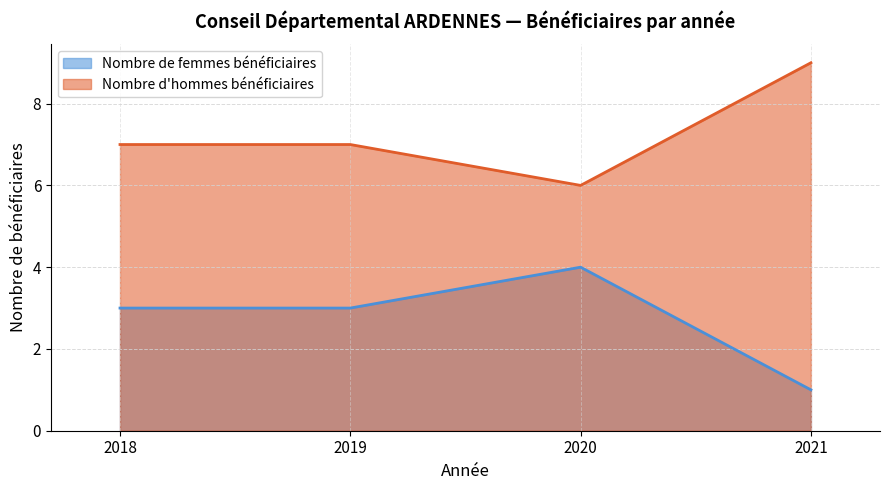

At 2018, list the series in order from largest to smallest.

Nombre d'hommes bénéficiaires, Nombre de femmes bénéficiaires